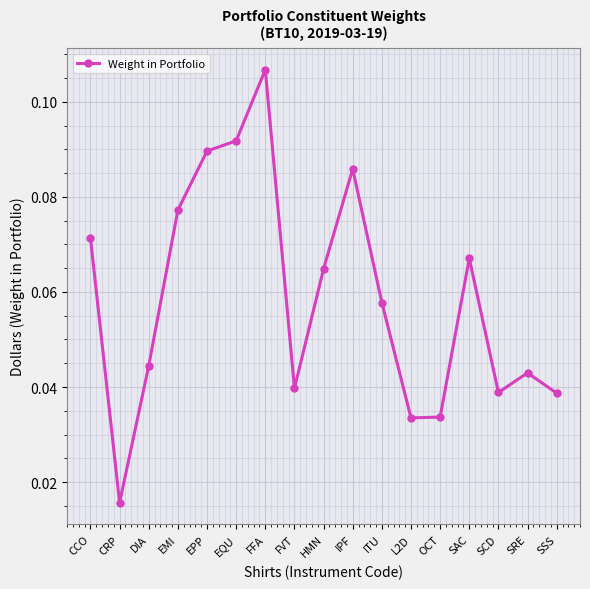

At which label is the value closest to 0?

CRP